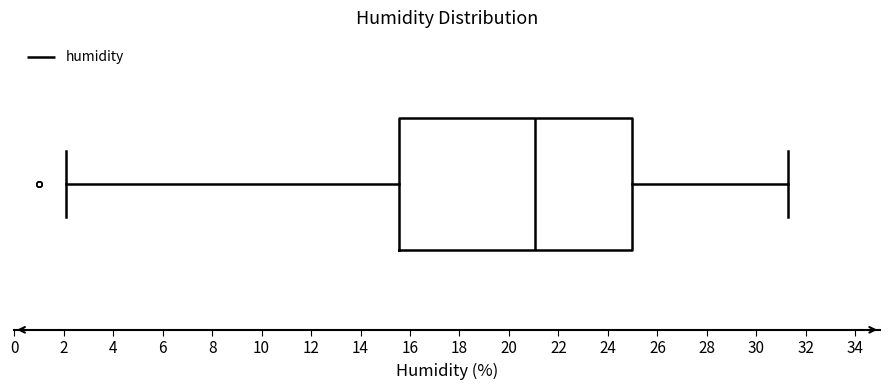

Where does the median line of the box sit on the x-axis? The values are not printed on the chart, so give them approximately, as read against the axis.

21.0